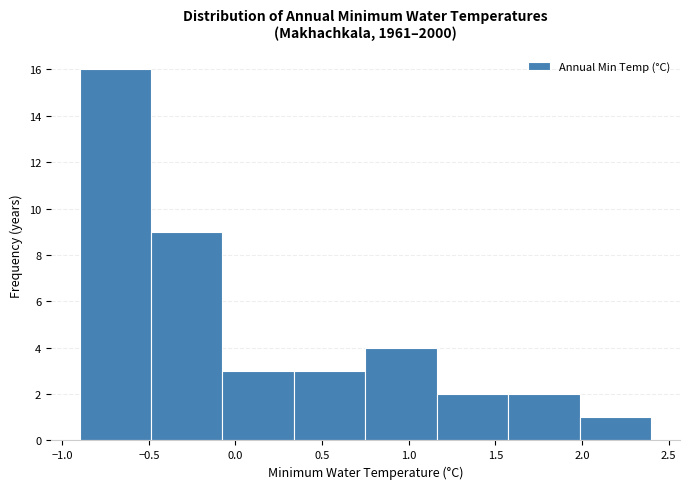

Which range on the x-axis has the tallest bar?

-0.90 to -0.50